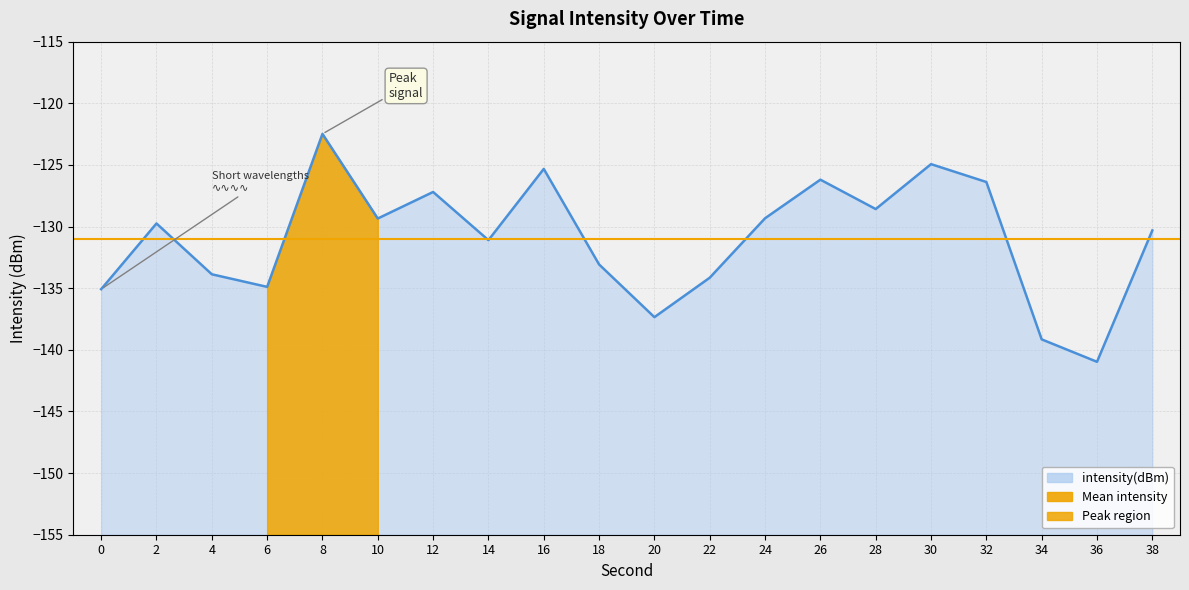

At which label does the data first exceed -129?

8